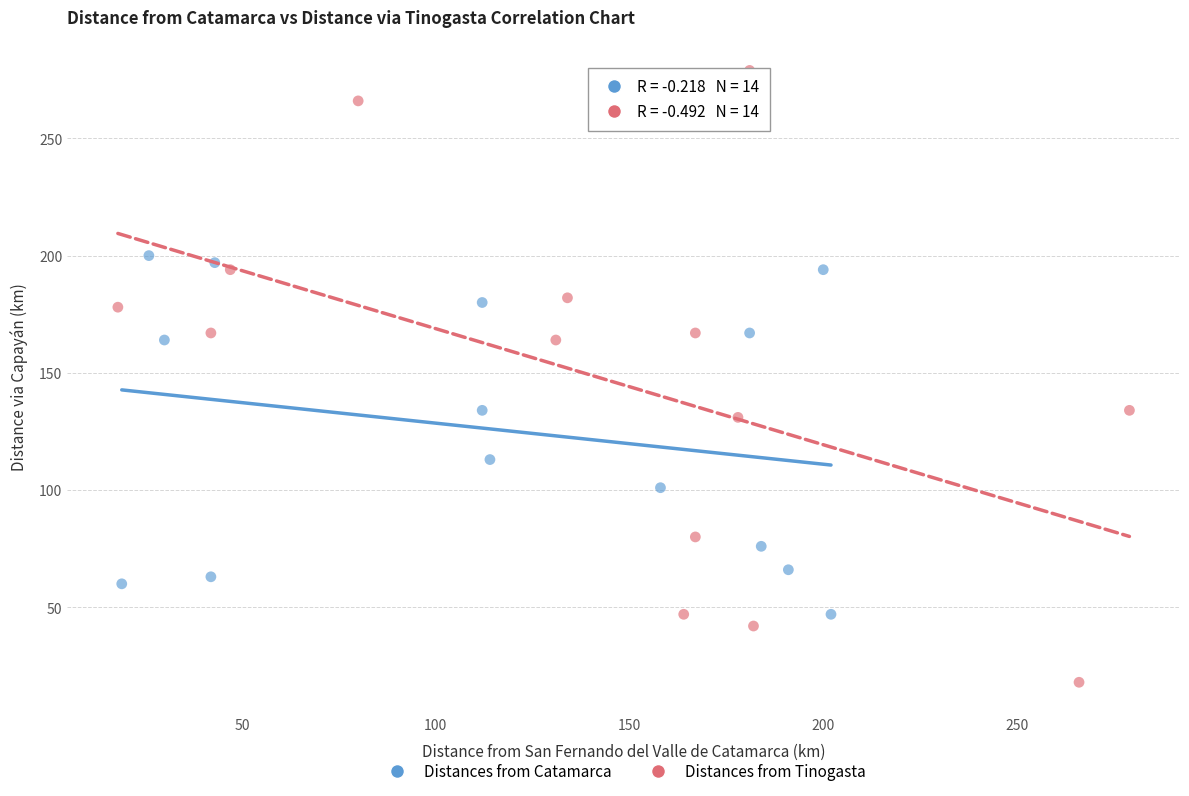

Which series contains the highest Y value?

Distances from Tinogasta